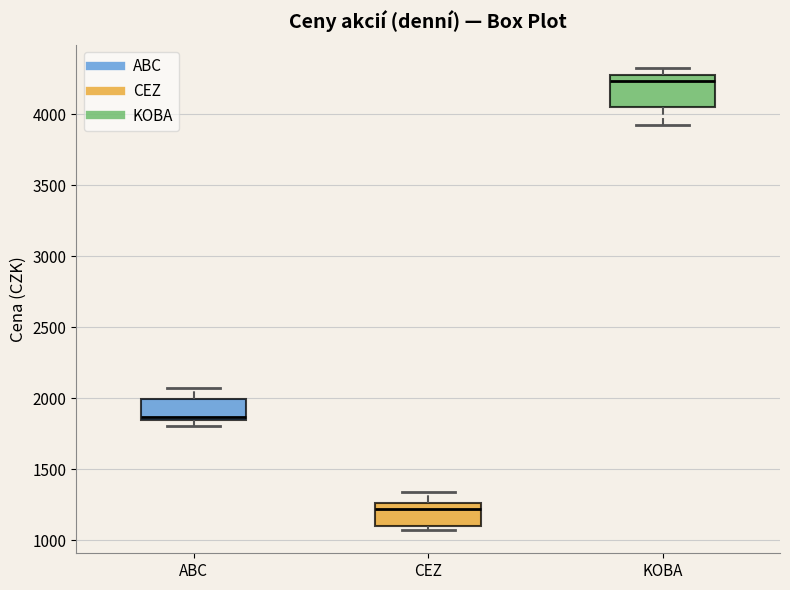

Which box has the highest median line?

KOBA